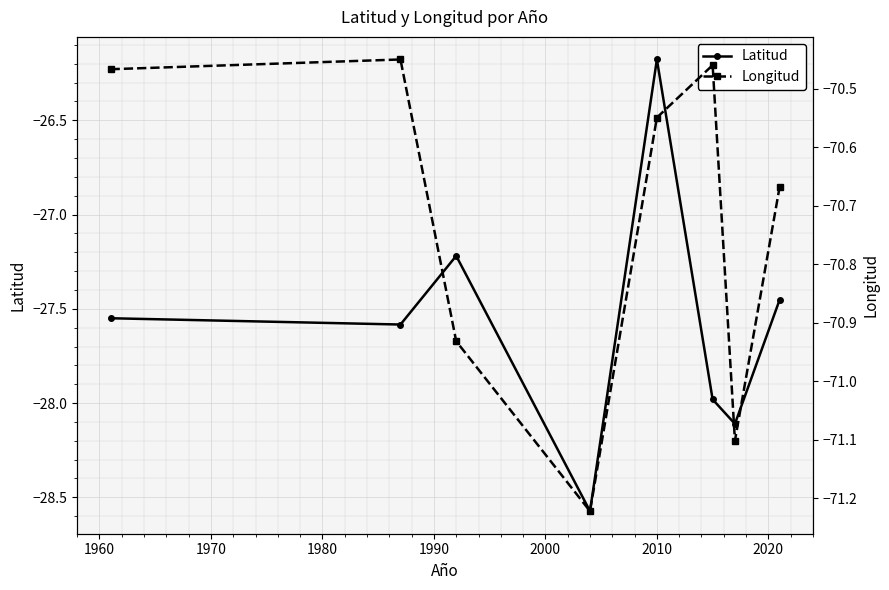

In Latitud, how many points are higher than both neighbors (excluding endpoints)?

2